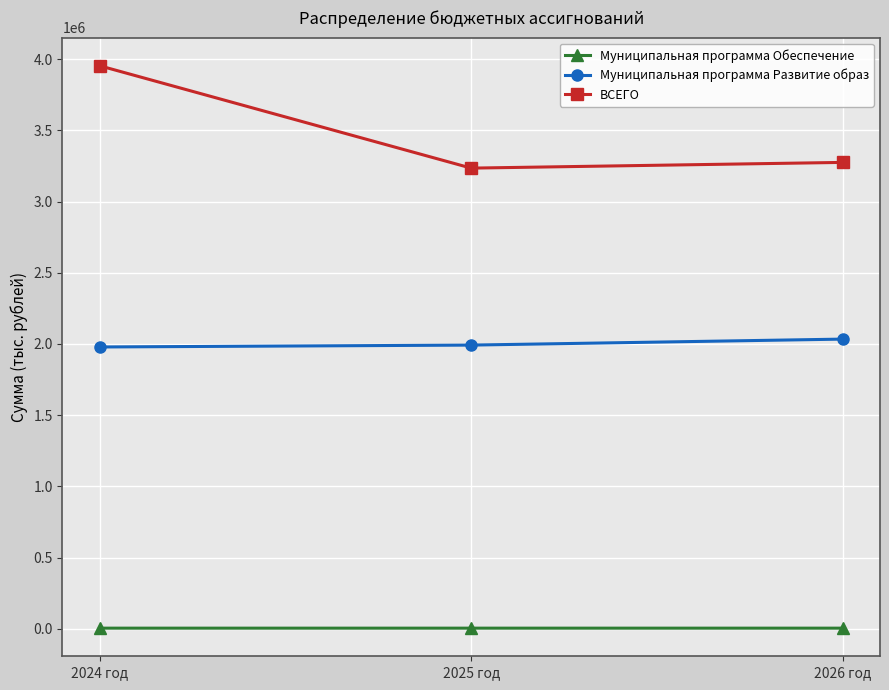

What is the maximum value for ВСЕГО?

3953042.9